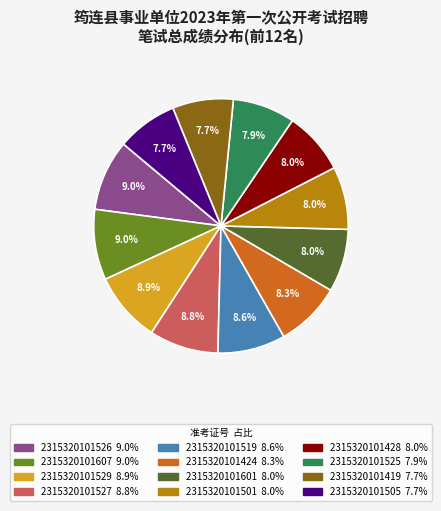

To the nearest percent, what is the difference between the largest and smallest slice percentages?

1%